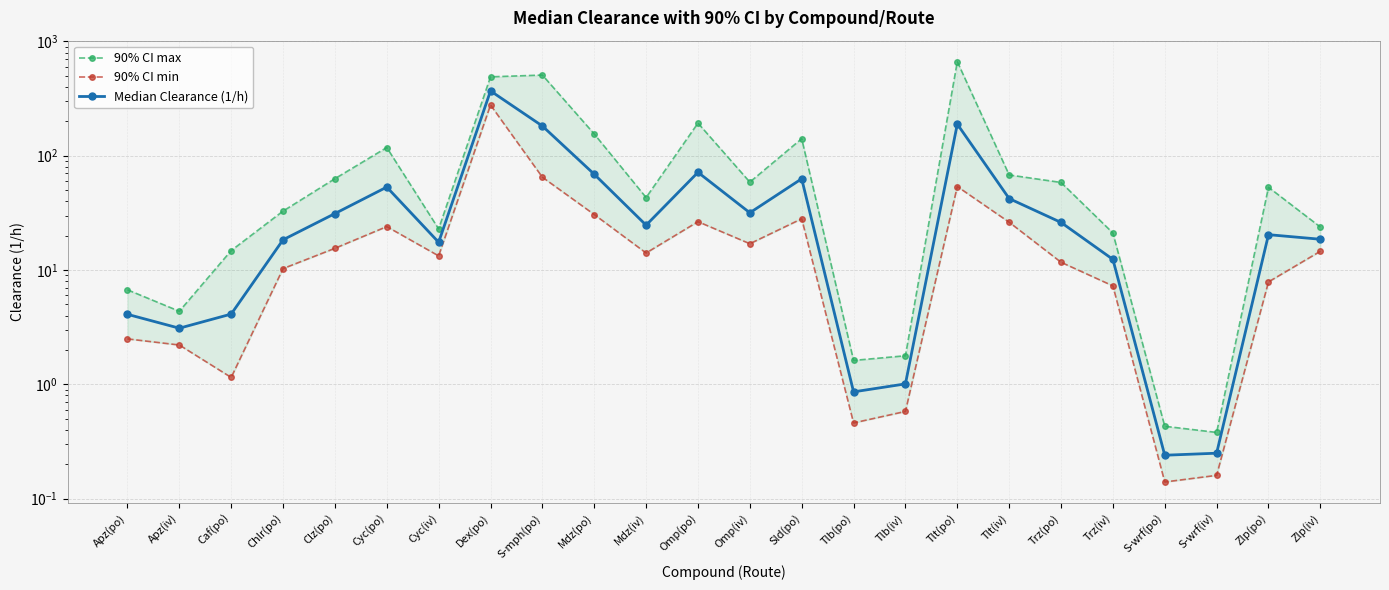

What is the label of the 5th point from the right?

Trz(iv)